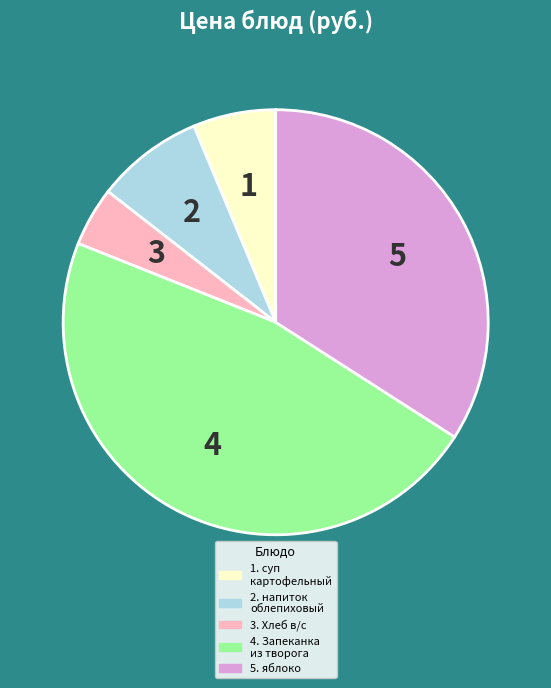

Is there any slice that represents more than half of the pie?

No